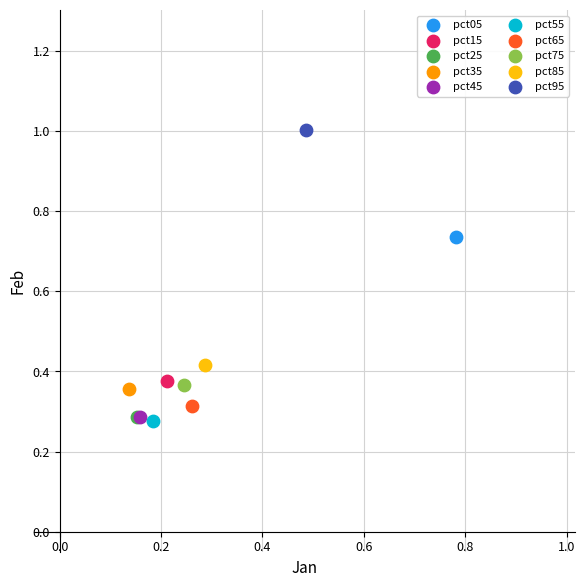

What are all the series names shown in the legend?

pct05, pct15, pct25, pct35, pct45, pct55, pct65, pct75, pct85, pct95